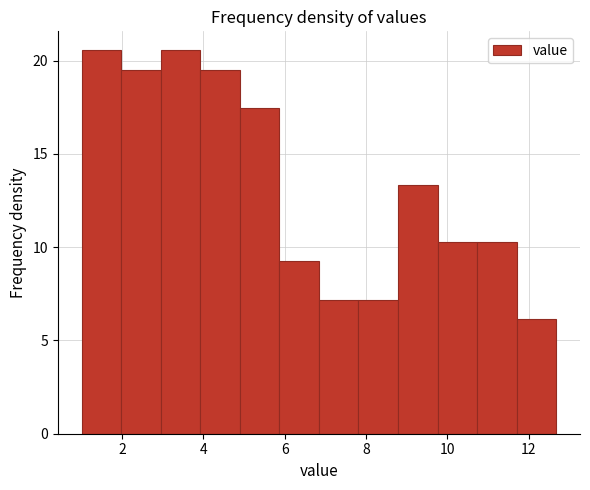

What is the height of the bar covering 1.0 to 2.0 on the x-axis? Neither the bar edges nor the heights are printed on the chart, so give them approximately, as read against the axes.

20.5